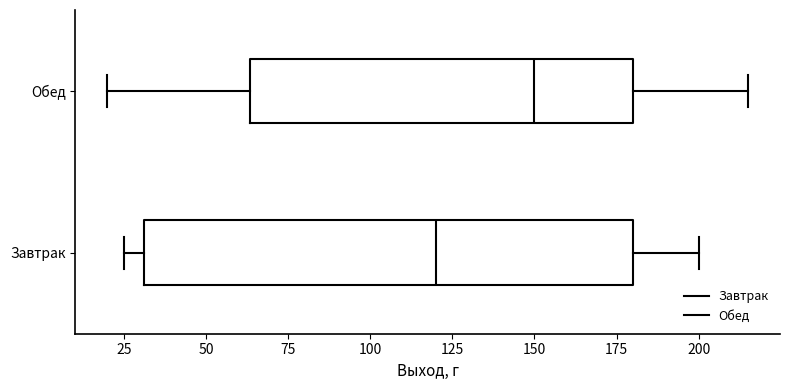

Reading bottom to top, read every box against the x-axis: the position of its median line, the range the box covers, and the ends of its whiskers. The values are not printed on the chart, so give them approximately, as read against the axis.

Завтрак: median 120, box 30 to 180, whiskers 25 to 200
Обед: median 150, box 65 to 180, whiskers 20 to 215